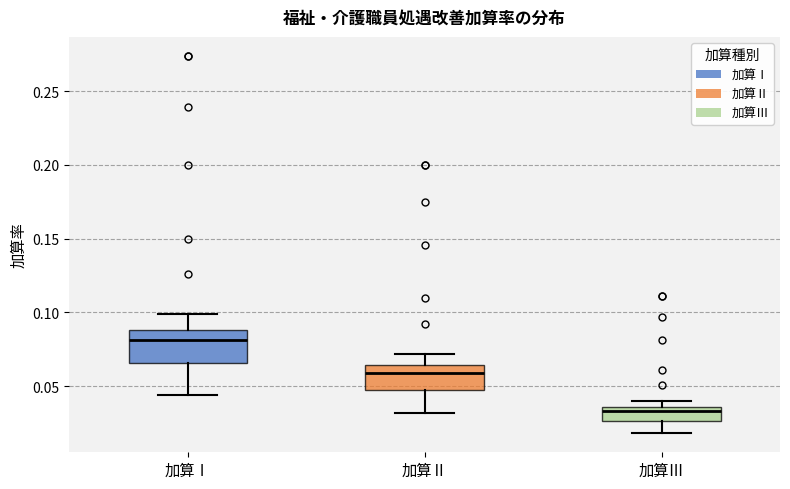

Which box has the lowest median line?

加算Ⅲ